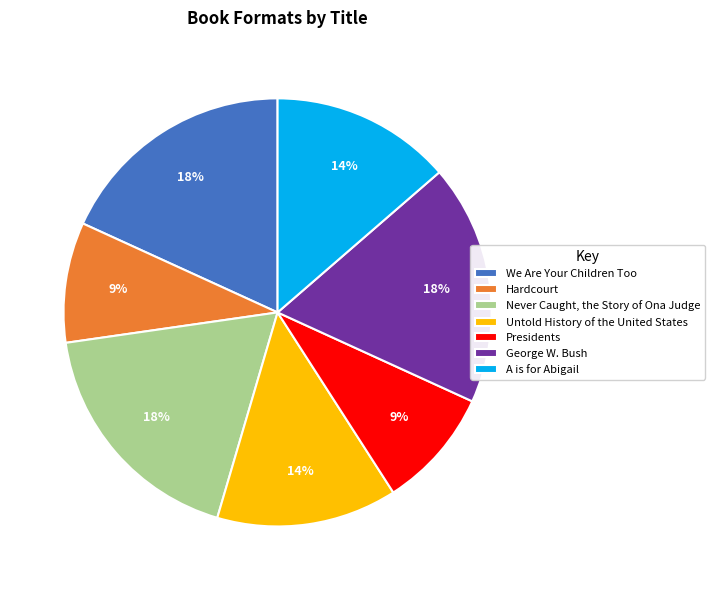

To the nearest percent, what is the average slice percentage?

14%